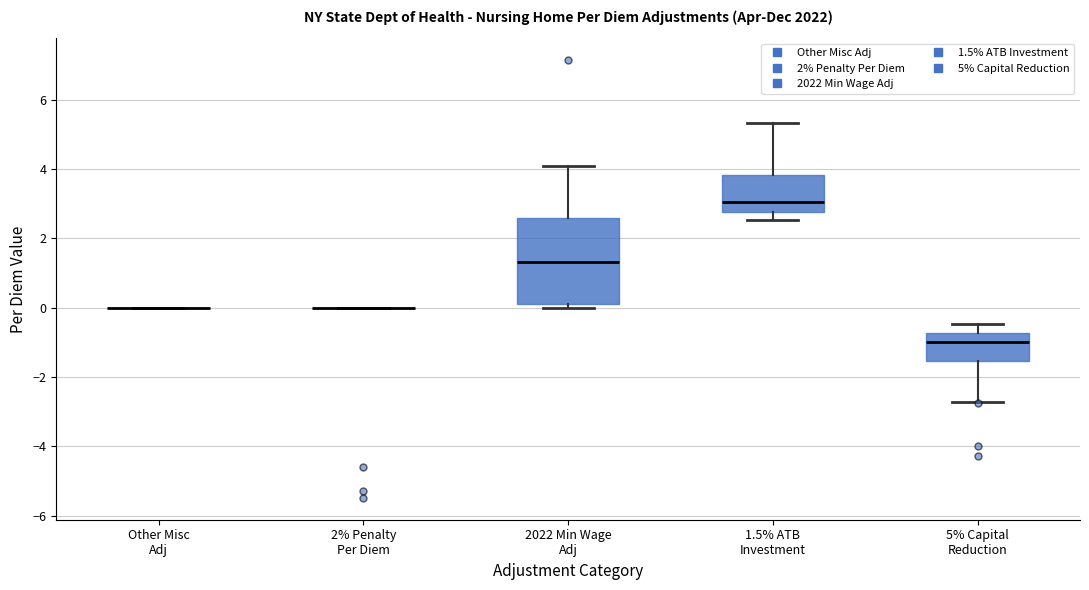

Where does the upper whisker of the box for 1.5% ATB Investment end on the y-axis? The values are not printed on the chart, so give them approximately, as read against the axis.

5.4